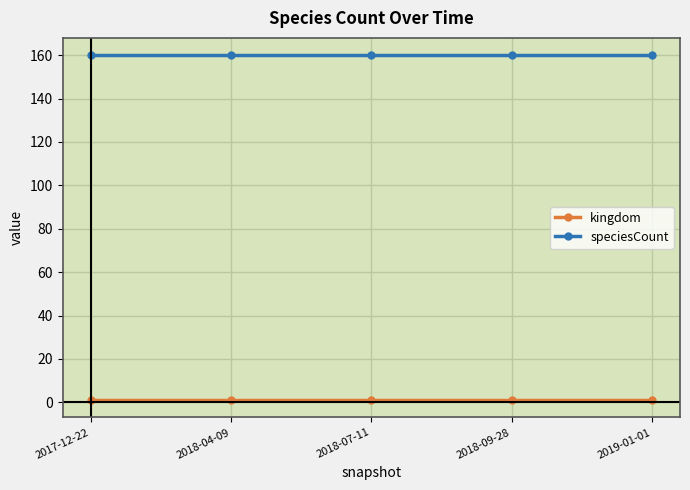

Which series has the largest total across all categories?

speciesCount